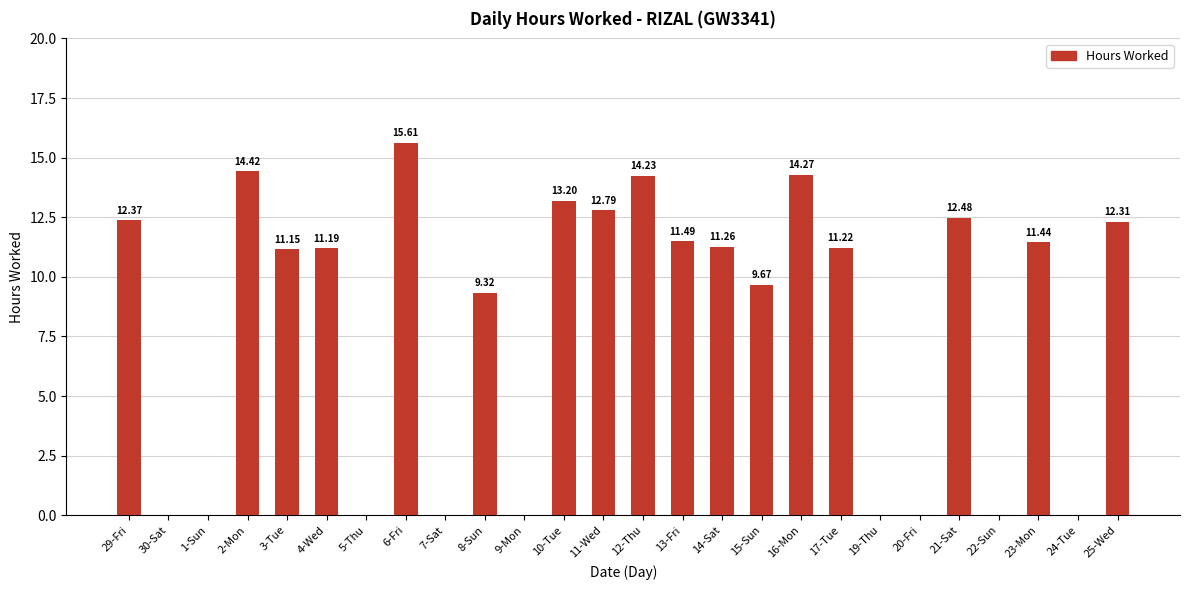

The chart shows a value of 15.4 at 8-Sun. True or false?

False